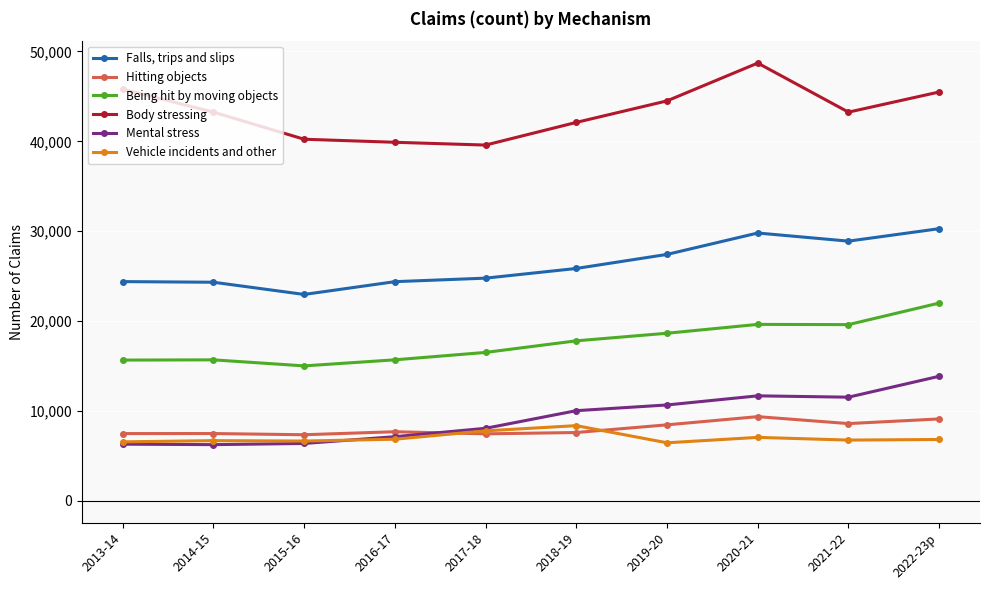

True or false: Hitting objects has more than 0 points higher than both neighbors.

True